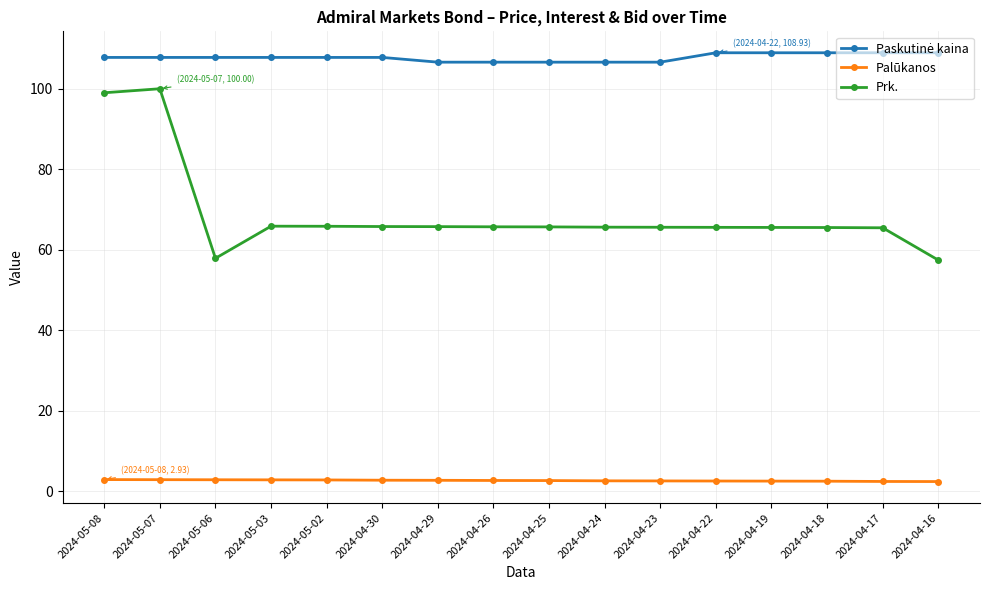

What is the lowest value of the Palūkanos series?

2.4